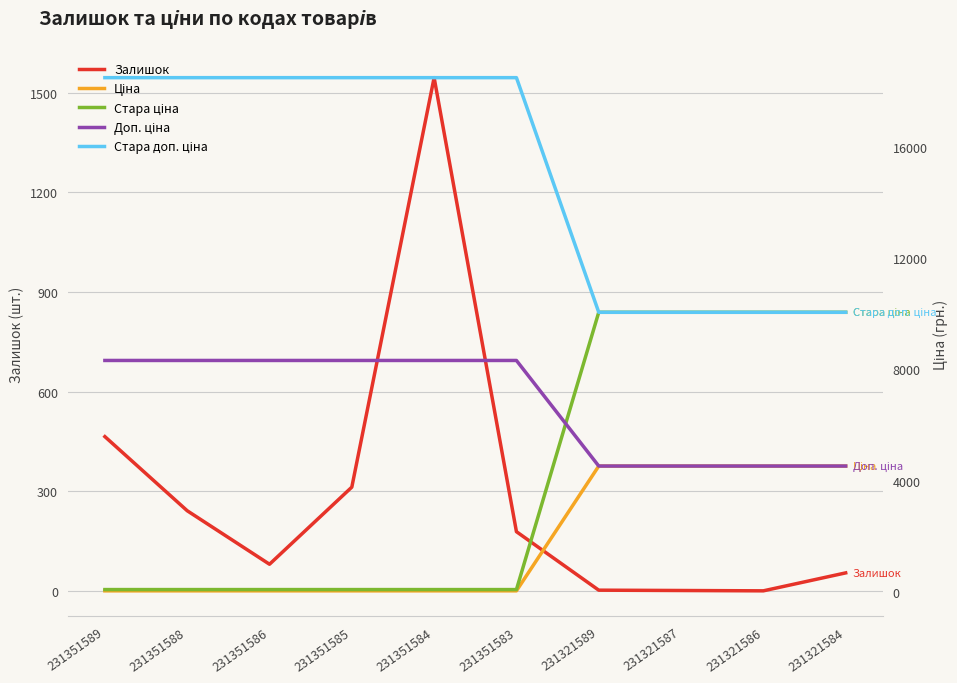

Is the value of Ціна at 231351589 greater than the value of Залишок at 231321586?

Yes